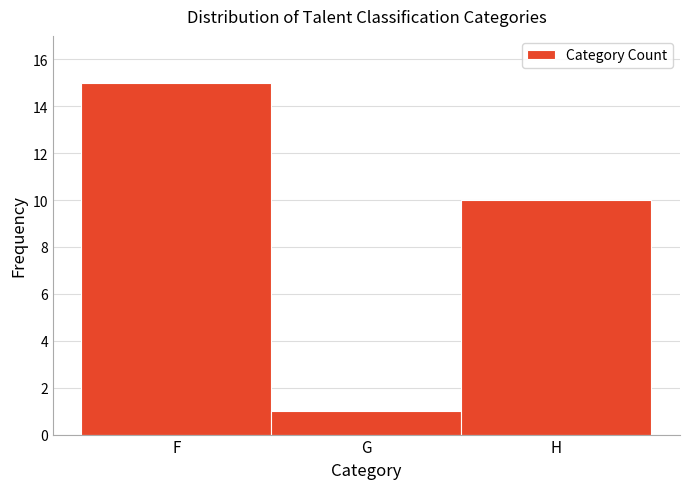

Reading right to left, what are all the values shown in this chart?

10	1	15